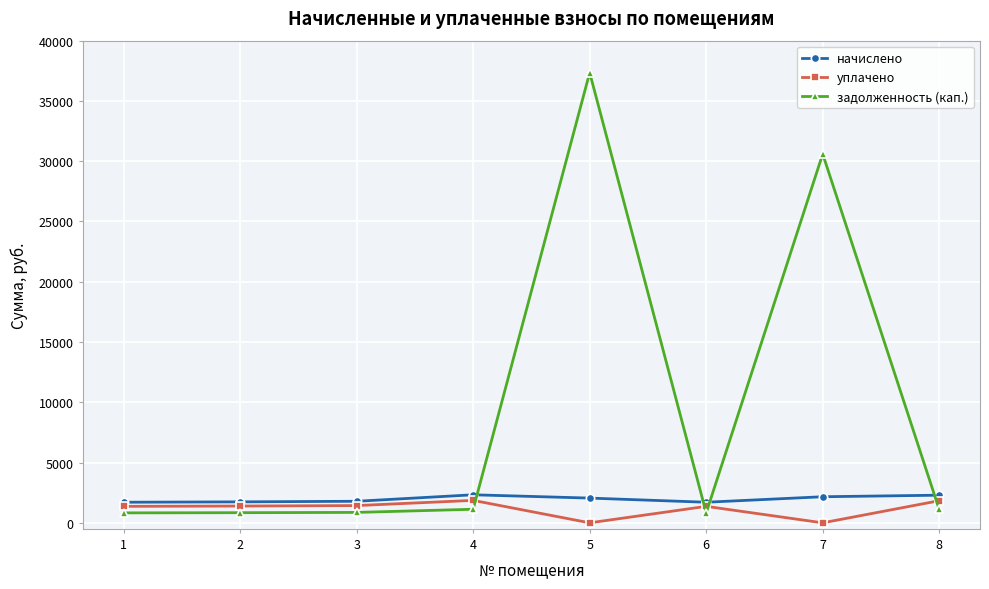

True or false: уплачено has more than 1 points higher than both neighbors.

True